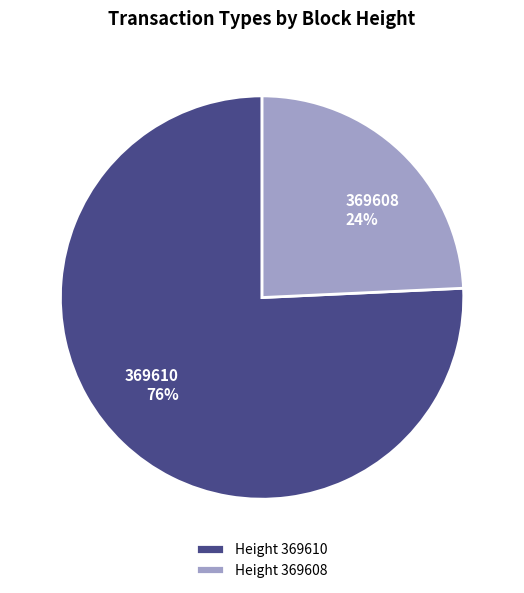

Is there any slice that represents more than half of the pie?

Yes